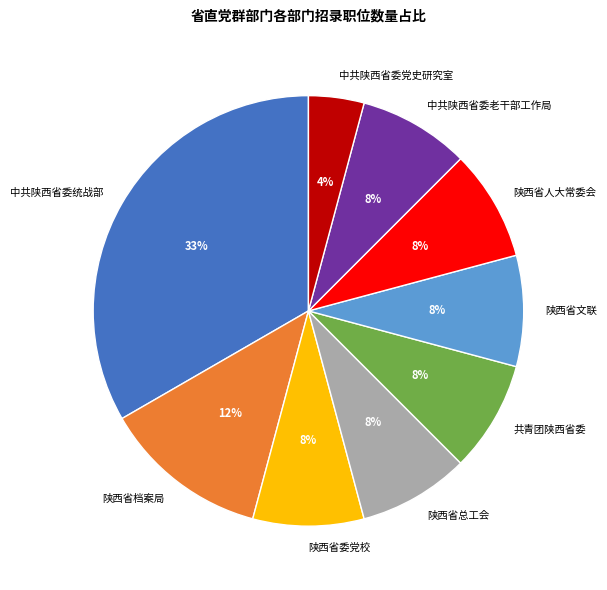

Do 陕西省委党校 and 陕西省文联 together represent more than half of the pie?

No